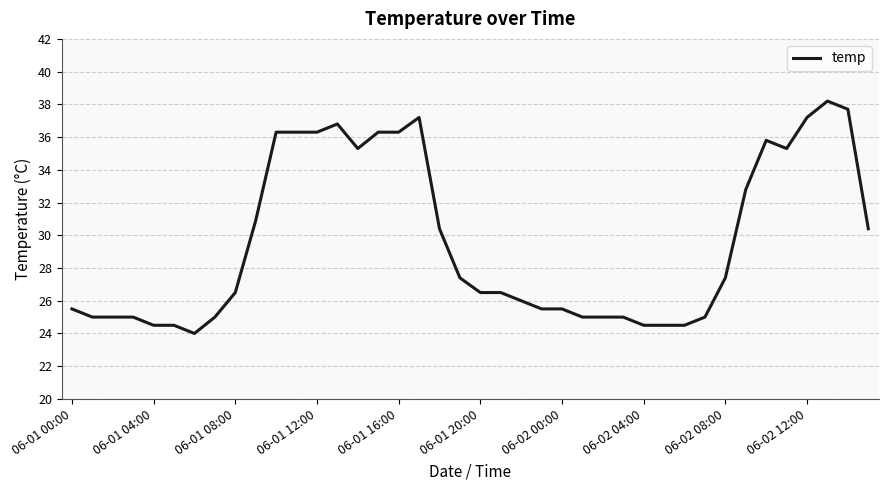

What is the average value?

29.6